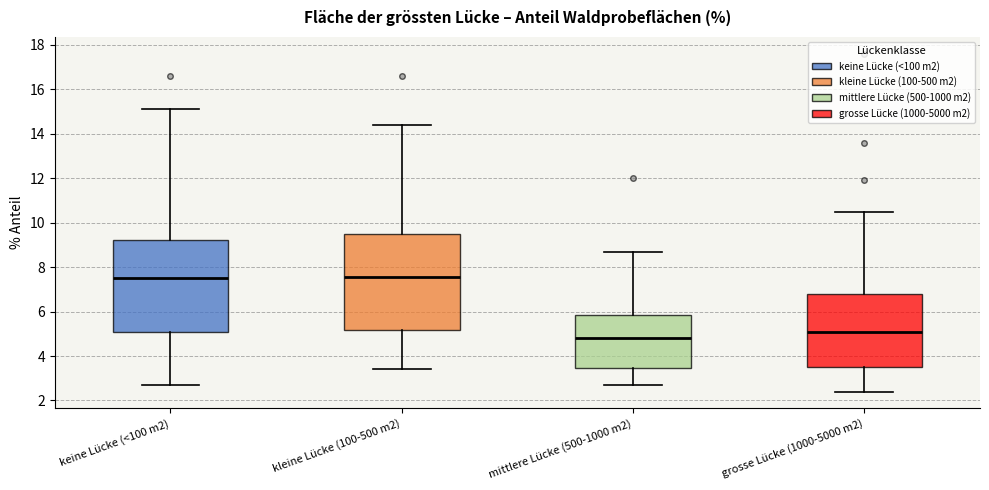

Which box is the tallest, from its lower edge to its upper edge?

kleine Lücke (100-500 m2)